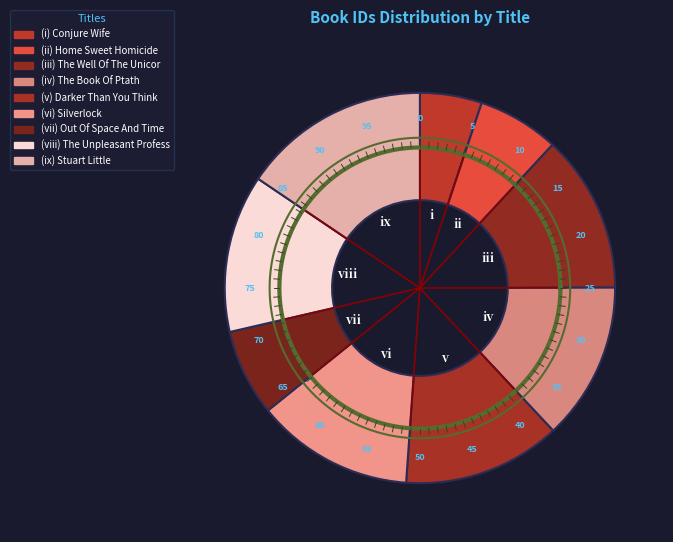

What is the ratio of the value at The Book Of Ptath to the value at Silverlock?

1.0